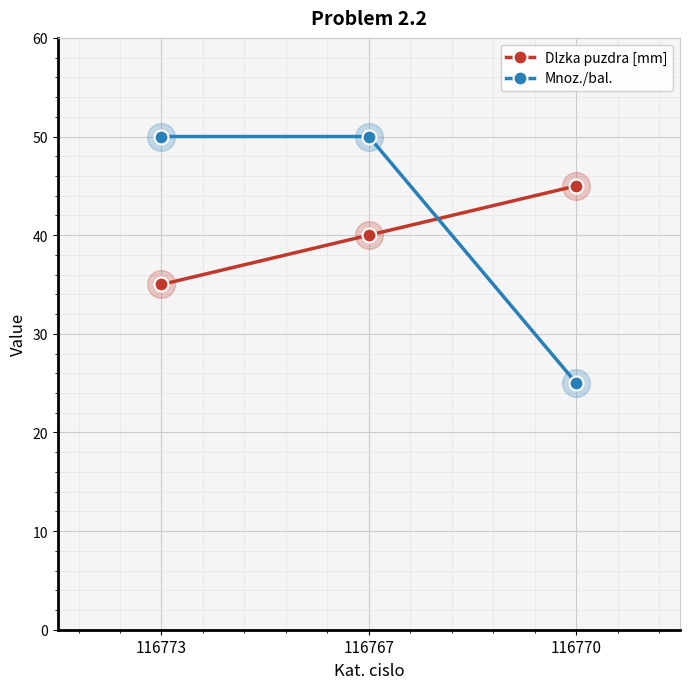

List the series in order of their peak value, lowest first.

Dlzka puzdra [mm], Mnoz./bal.